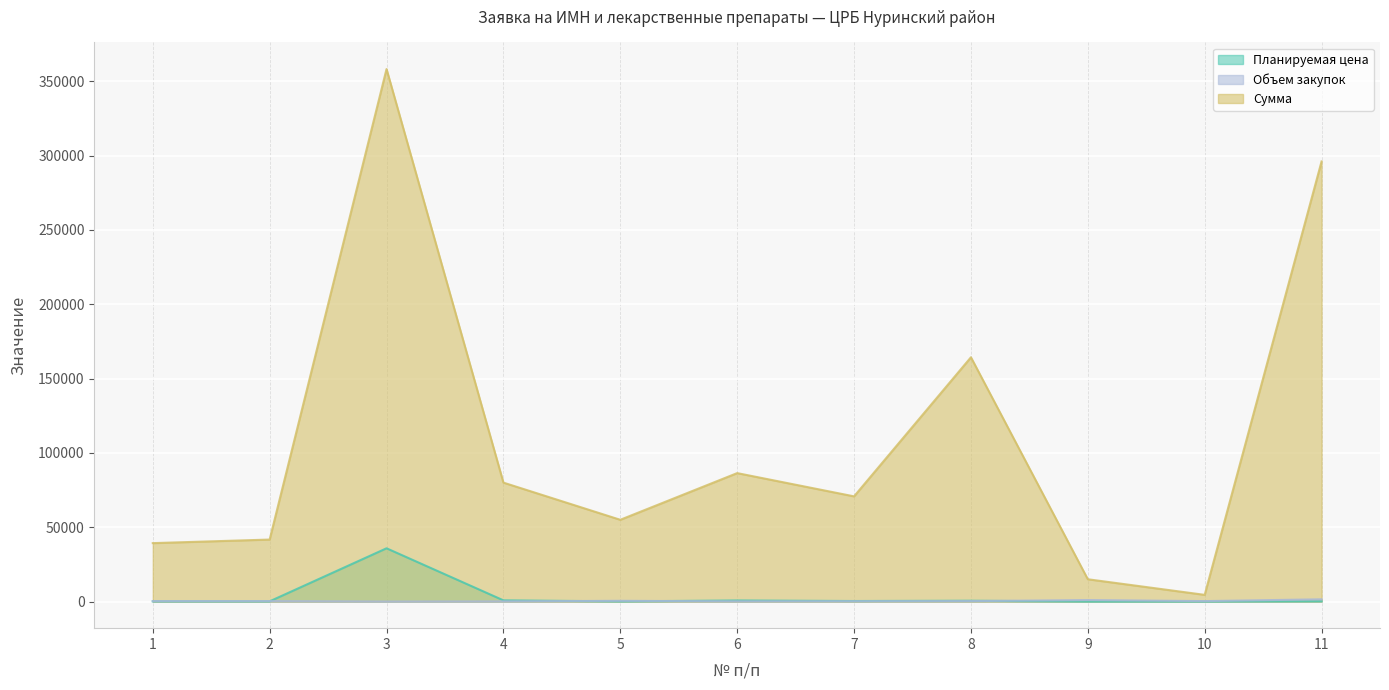

Read the Объем закупок value at 2.

300.0